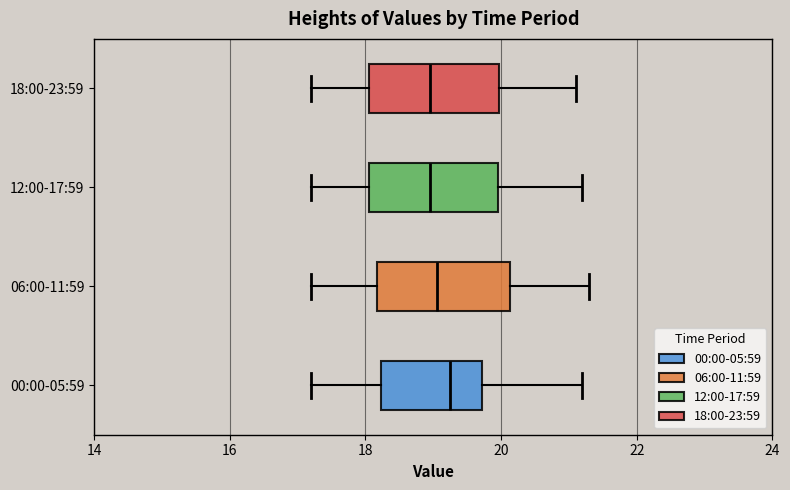

Reading bottom to top, read every box against the x-axis: the position of its median line, the range the box covers, and the ends of its whiskers. The values are not printed on the chart, so give them approximately, as read against the axis.

00:00-05:59: median 19.2, box 18.2 to 19.8, whiskers 17.2 to 21.2
06:00-11:59: median 19.0, box 18.2 to 20.2, whiskers 17.2 to 21.4
12:00-17:59: median 19.0, box 18.0 to 20.0, whiskers 17.2 to 21.2
18:00-23:59: median 19.0, box 18.0 to 20.0, whiskers 17.2 to 21.2